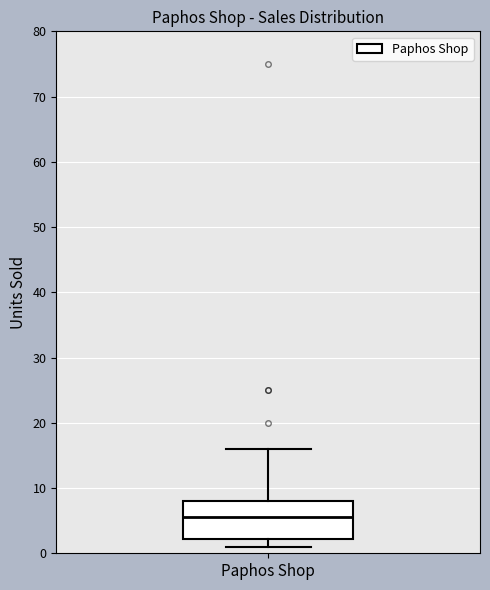

Transcribe this box plot: give where the median line is, the range the box spans, and where the two whiskers end, as read against the y-axis. The values are not printed on the chart, so give them approximately, as read against the axis.

median 6, box 2 to 8, whiskers 1 to 16